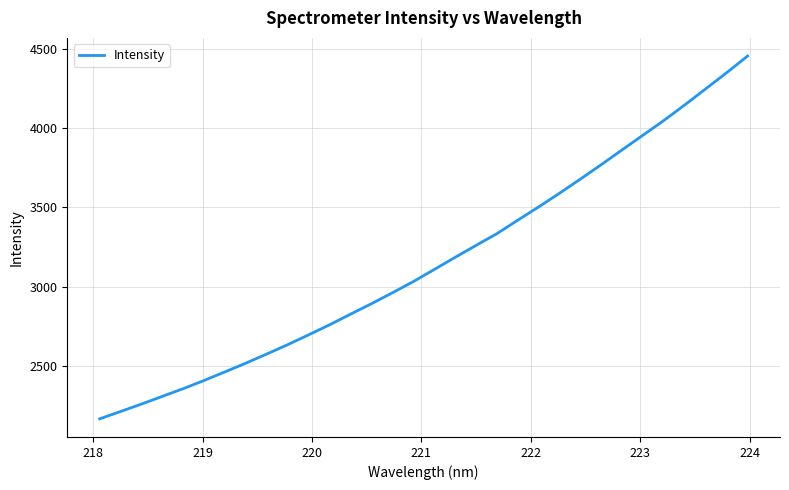

What is the smallest value displayed?

2165.9